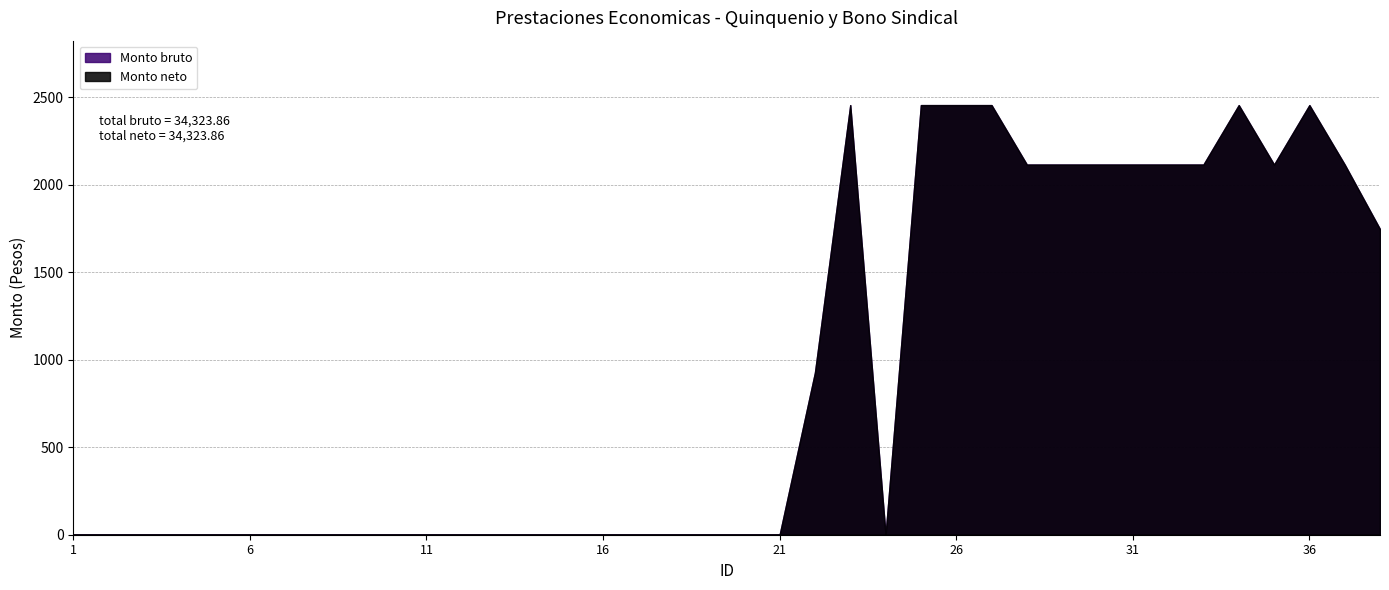

Is the value of Monto bruto at 11 greater than the value of Monto neto at 10?

No